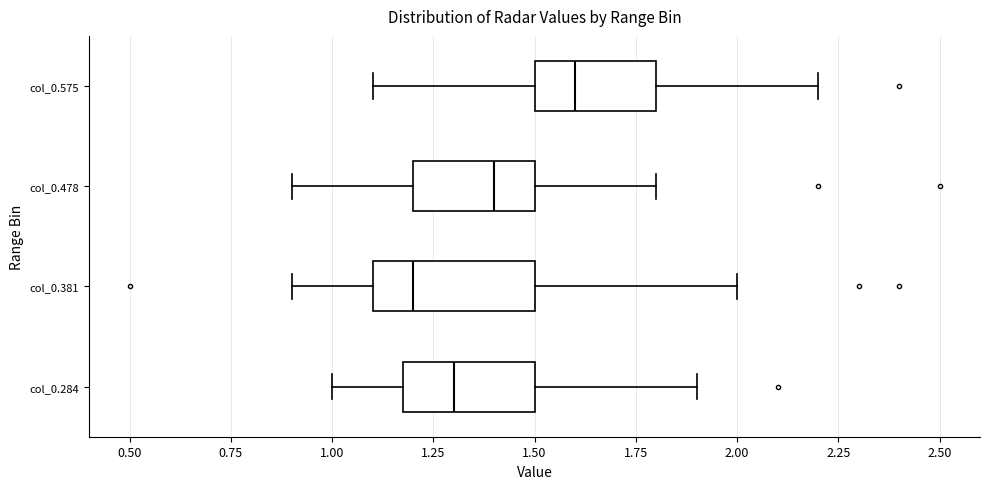

Which box's median line is the furthest to the right?

col_0.575